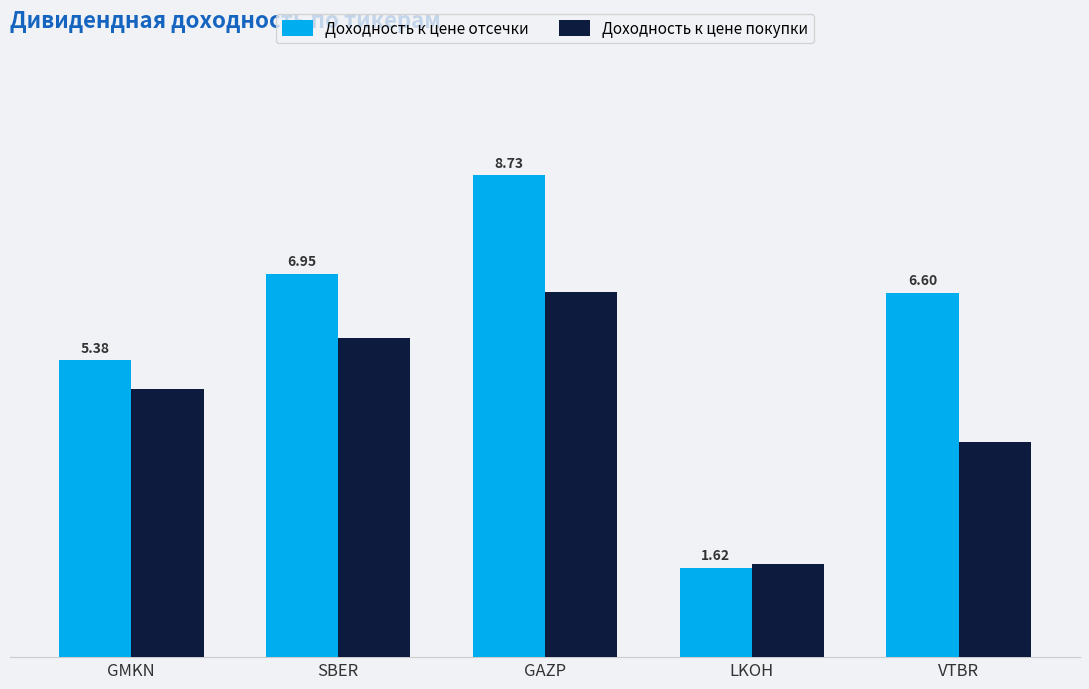

Between GMKN and LKOH, which series saw the biggest shift?

Доходность к цене отсечки